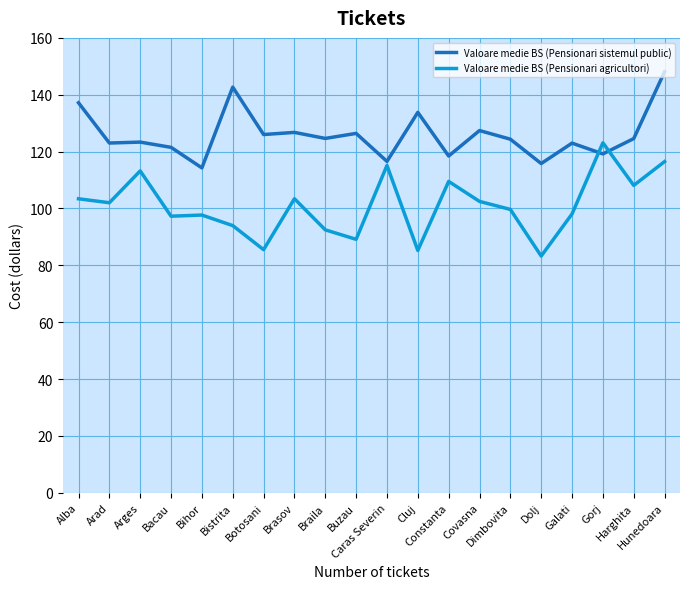

What is the sum of the Valoare medie BS (Pensionari agricultori) values at Cluj and Gorj?

208.3